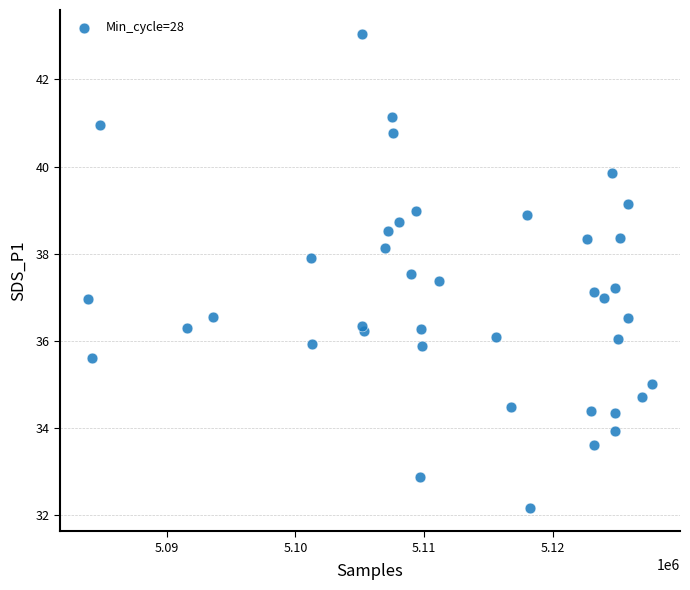

What is the range of Y values (max minus min)?

10.9